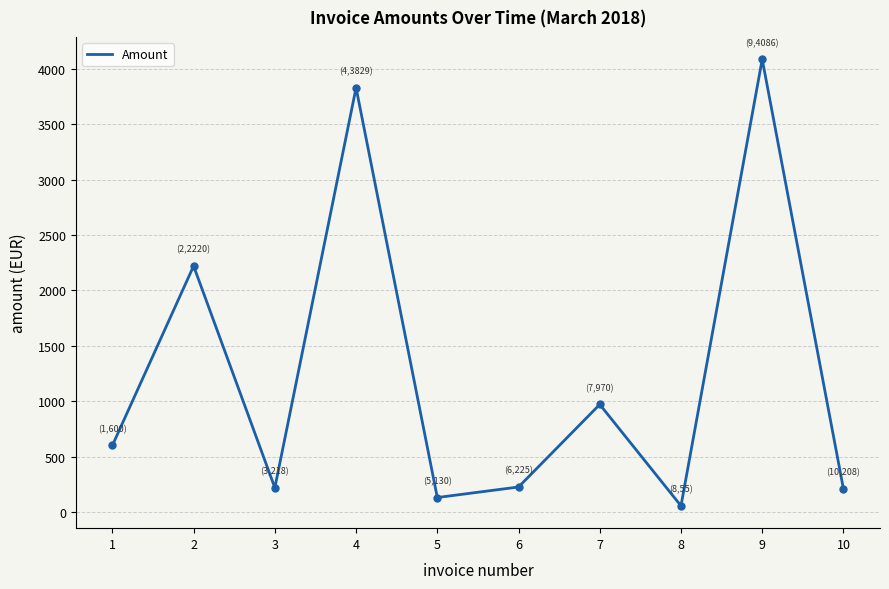

How many values are below 600?

5